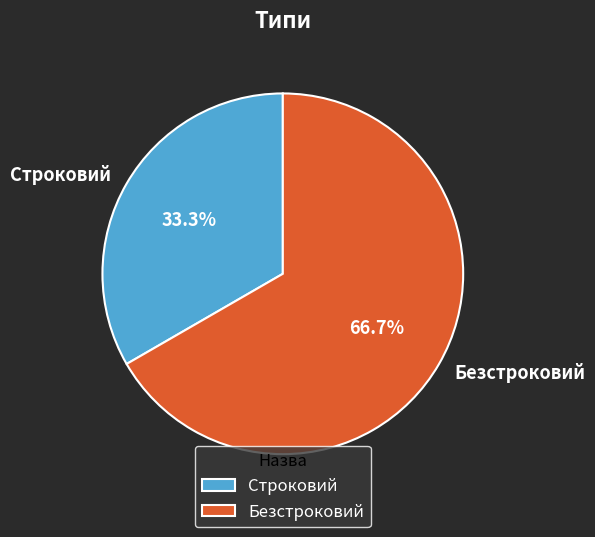

What is the largest slice in the pie chart?

Безстроковий